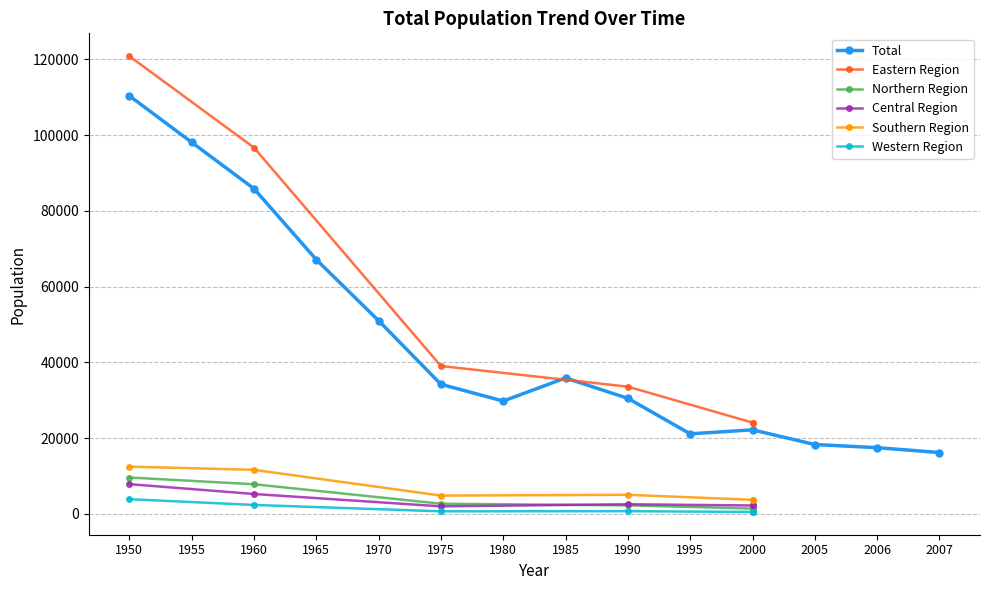

The value of Total at 2006 is 17487. True or false?

True